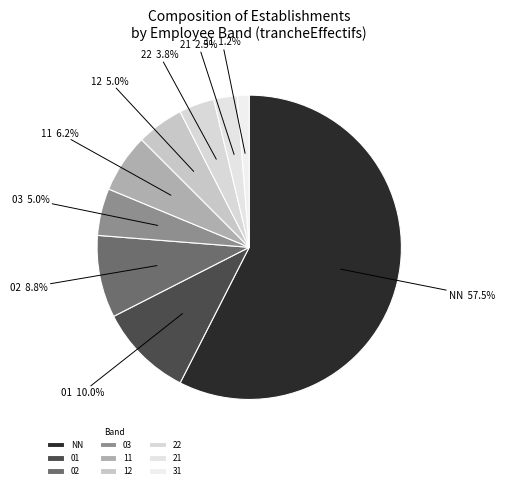

Do 02 and 12 together represent more than half of the pie?

No